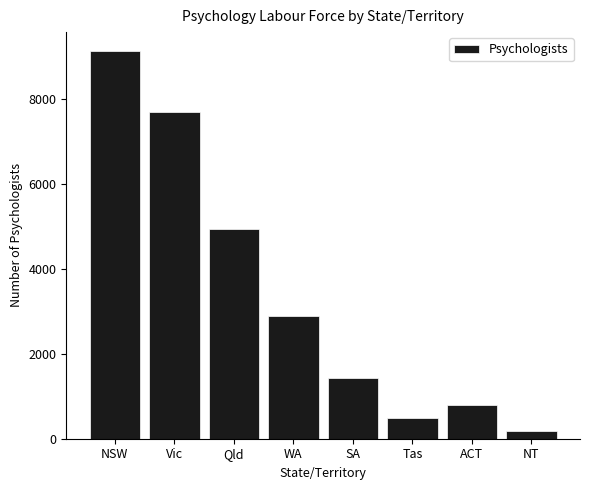

Reading right to left, list all the values displayed in this chart.

NT=186	ACT=797	Tas=479	SA=1420	WA=2897	Qld=4944	Vic=7701	NSW=9129